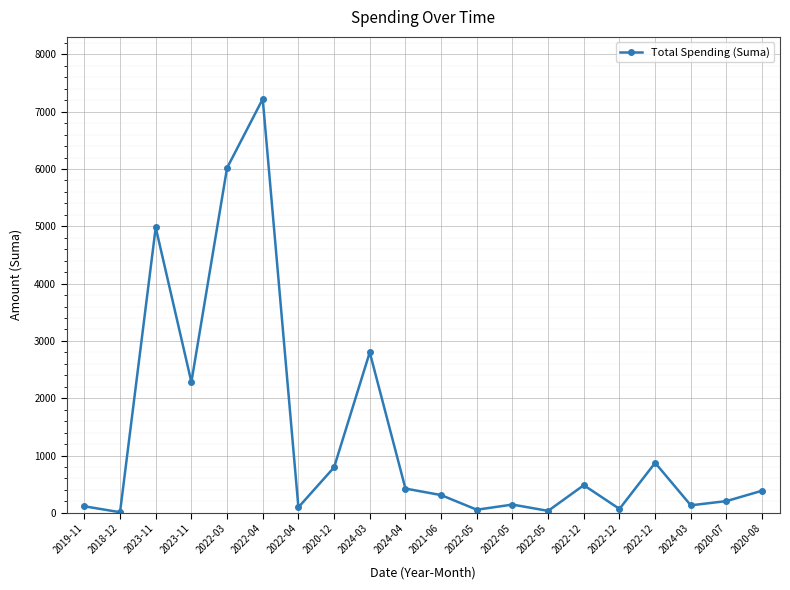

The chart shows a value of 205.3 at 2020-07. True or false?

True